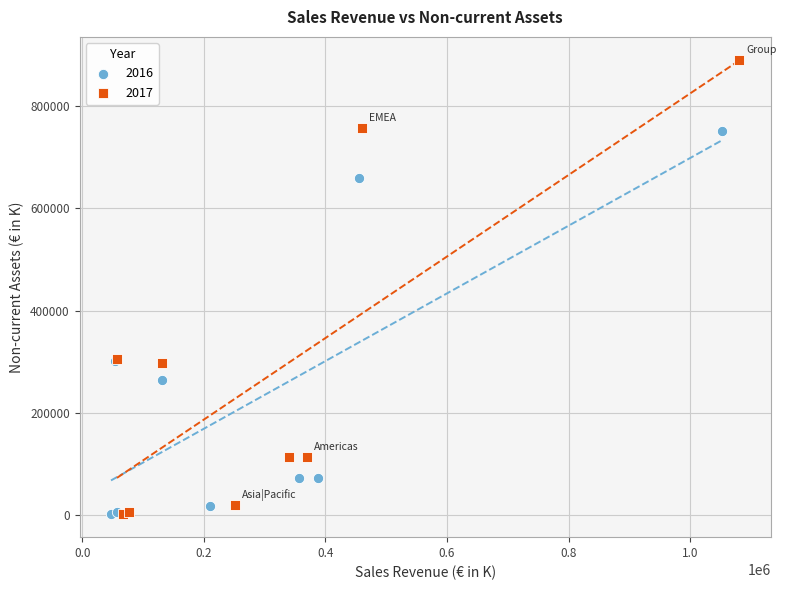

Which series contains the highest Y value?

2017